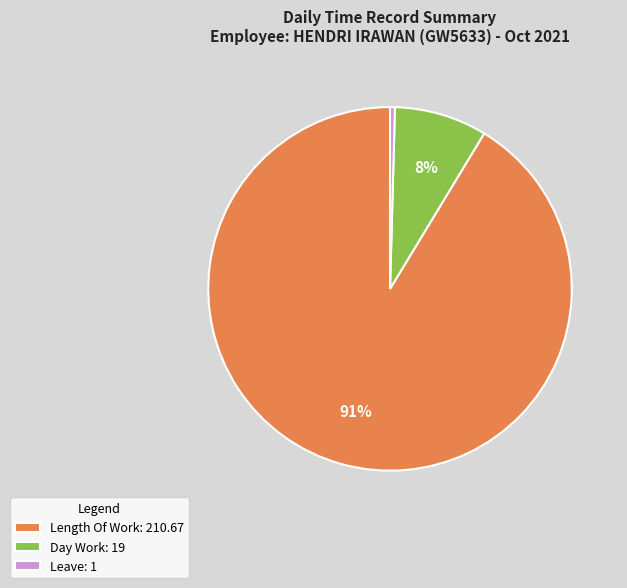

Do Leave: 1 and Day Work: 19 together represent more than half of the pie?

No